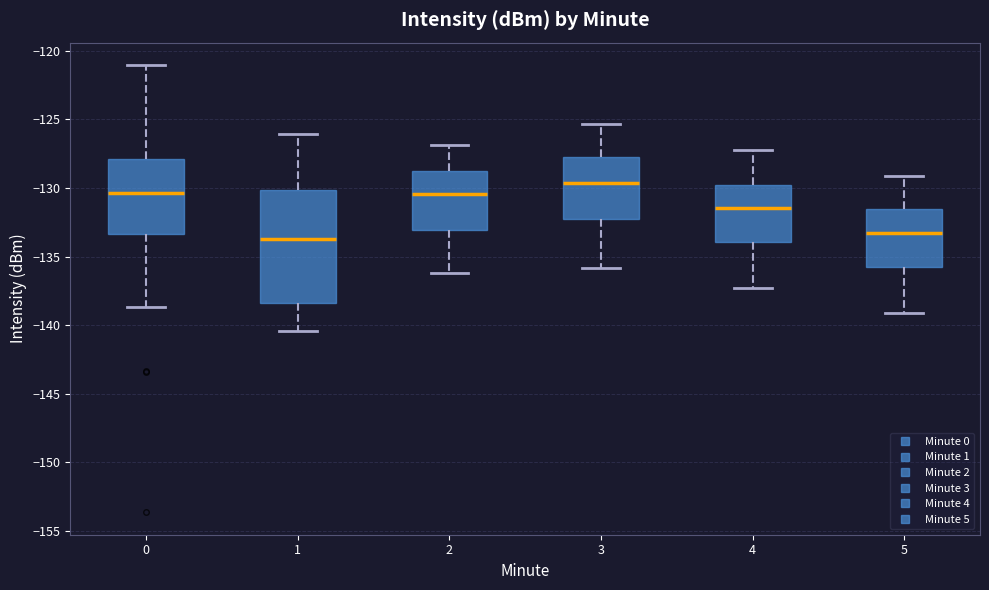

Reading left to right, transcribe this box plot: for each box, give where its median line is, the range the box spans, and where its two whiskers end, as read against the y-axis. The values are not printed on the chart, so give them approximately, as read against the axis.

0: median -130.5, box -133.5 to -128.0, whiskers -138.5 to -121.0
1: median -133.5, box -138.5 to -130.0, whiskers -140.5 to -126.0
2: median -130.5, box -133.0 to -128.5, whiskers -136.0 to -127.0
3: median -129.5, box -132.0 to -127.5, whiskers -136.0 to -125.5
4: median -131.5, box -134.0 to -129.5, whiskers -137.5 to -127.0
5: median -133.0, box -135.5 to -131.5, whiskers -139.0 to -129.0